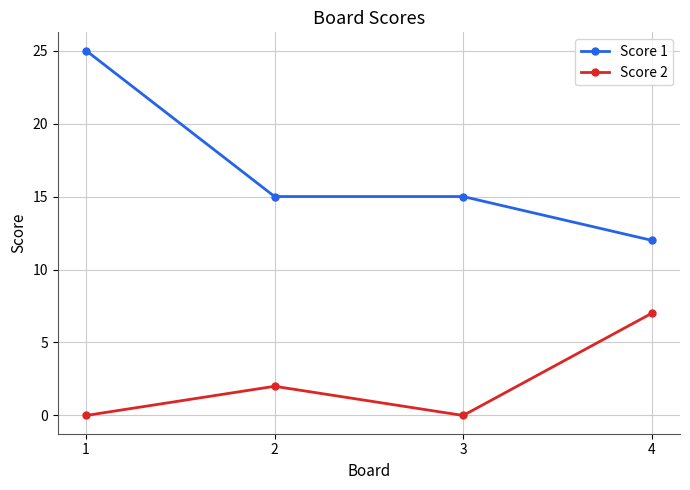

Which series has the widest spread of values?

Score 1